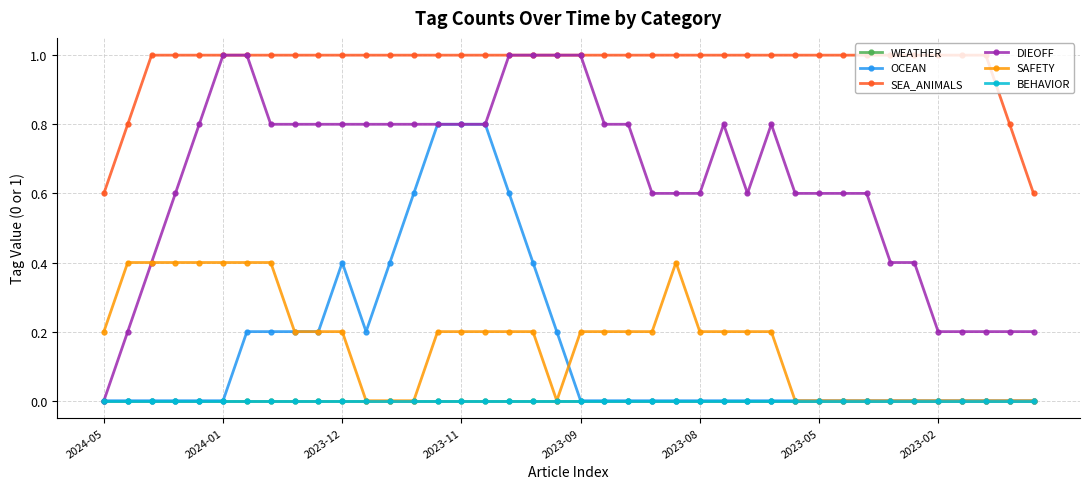

Does the chart have visible grid lines?

Yes